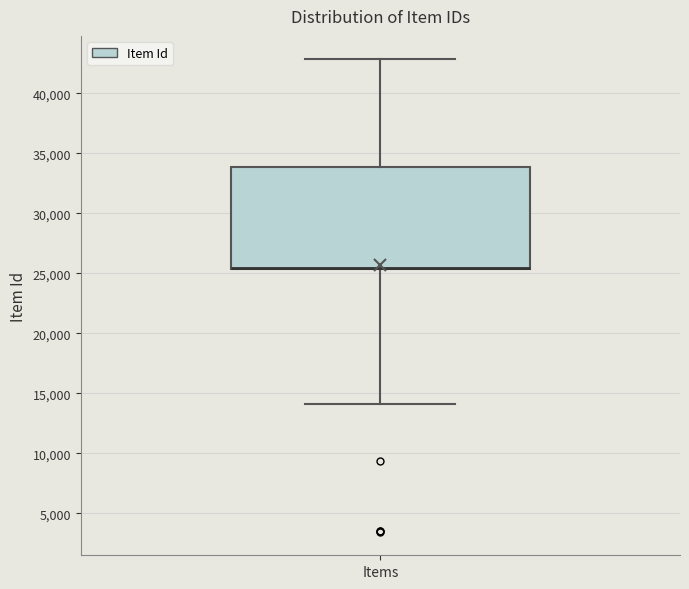

Where does the lower whisker of the box for Items end on the y-axis? The values are not printed on the chart, so give them approximately, as read against the axis.

14000